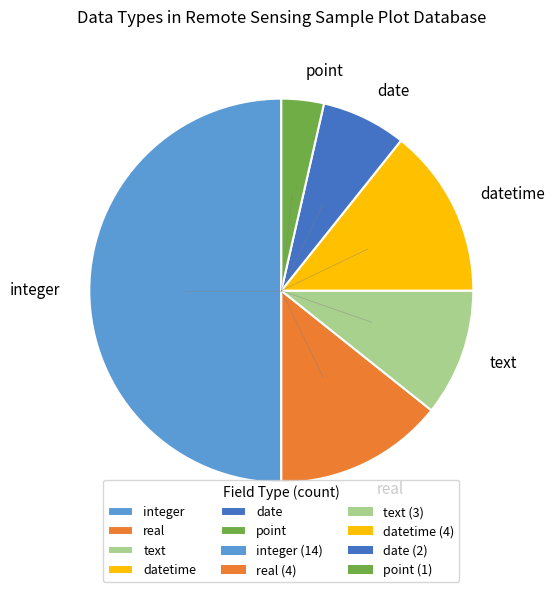

Does datetime account for over 50% of the chart?

No